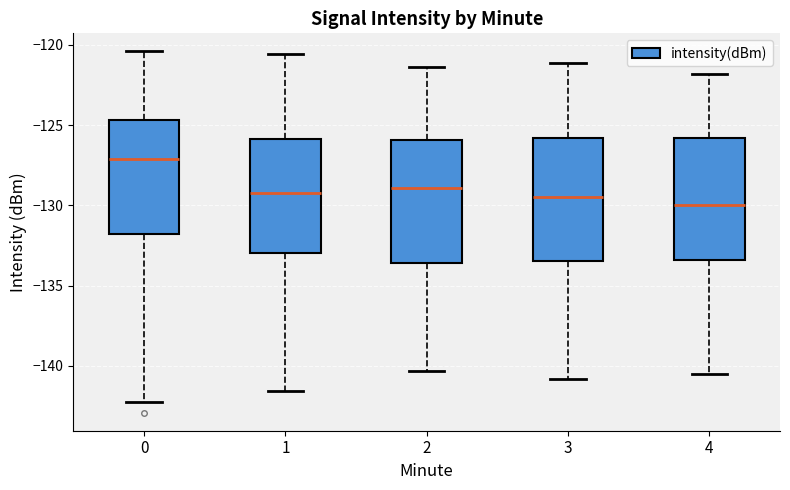

Where does the lower whisker of the box at x = 4 end on the y-axis? The values are not printed on the chart, so give them approximately, as read against the axis.

-140.5